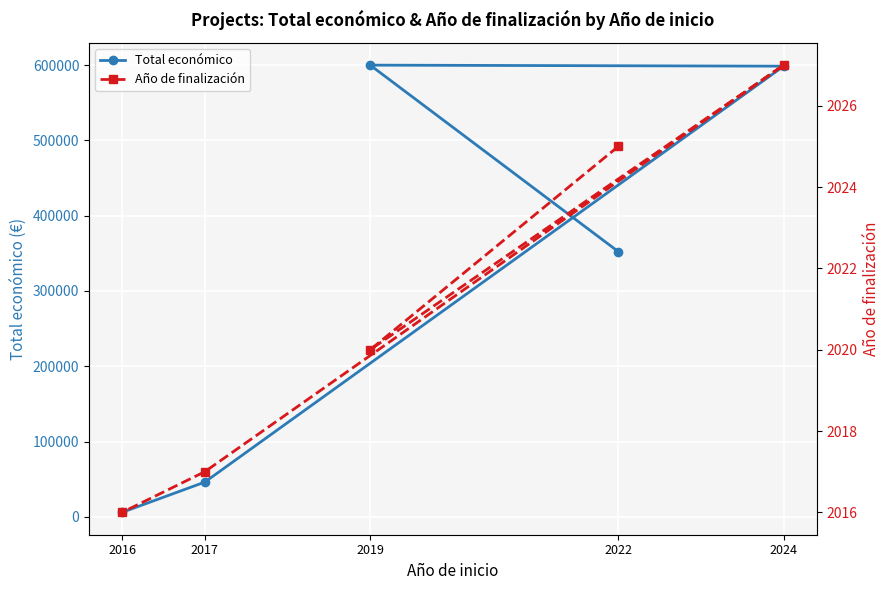

What is the sum of all Año de finalización values?

10105